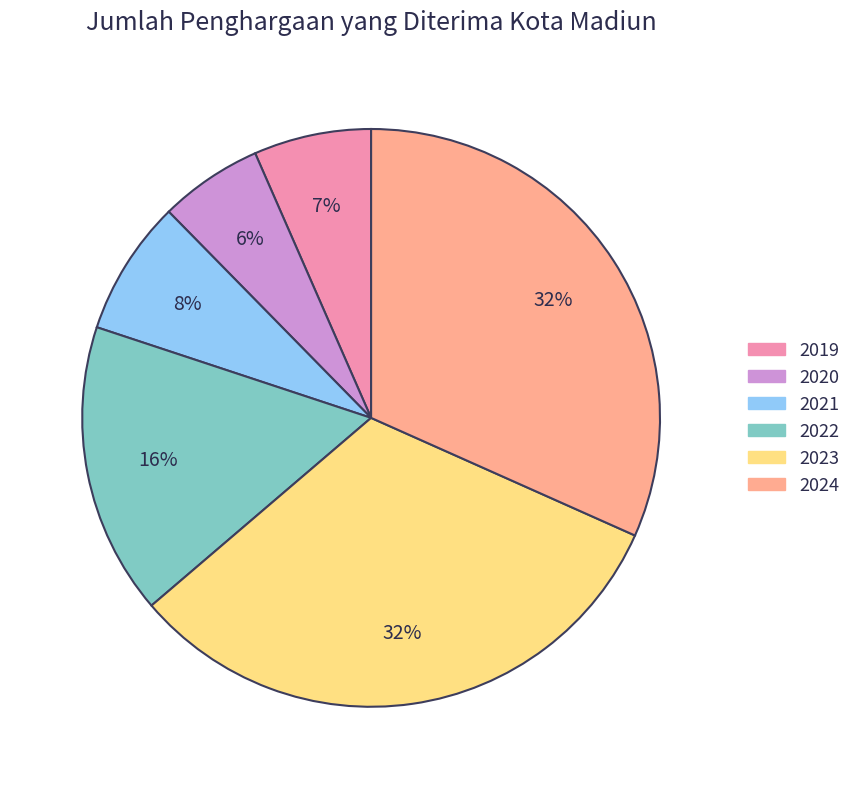

To the nearest percent, what percentage of the pie is 2023?

32%